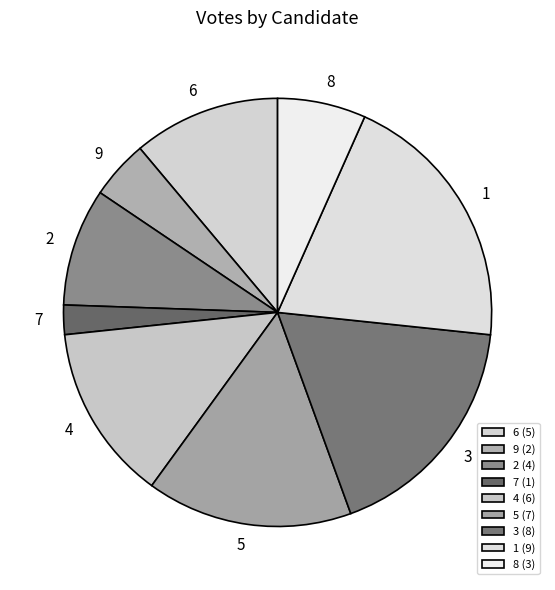

What is the ratio of the value at 2 to the value at 8?

1.3